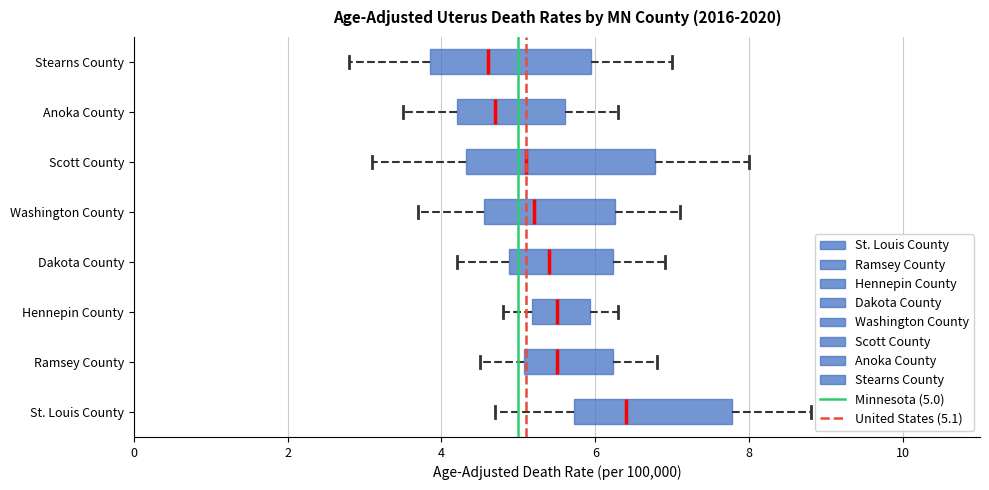

Reading bottom to top, transcribe this box plot: for each box, give where its median line is, the range the box spans, and where its two whiskers end, as read against the x-axis. The values are not printed on the chart, so give them approximately, as read against the axis.

St. Louis County: median 6.4, box 5.8 to 7.8, whiskers 4.8 to 8.8
Ramsey County: median 5.6, box 5.0 to 6.2, whiskers 4.6 to 6.8
Hennepin County: median 5.6, box 5.2 to 6.0, whiskers 4.8 to 6.4
Dakota County: median 5.4, box 4.8 to 6.2, whiskers 4.2 to 7.0
Washington County: median 5.2, box 4.6 to 6.2, whiskers 3.8 to 7.2
Scott County: median 5.2, box 4.4 to 6.8, whiskers 3.2 to 8.0
Anoka County: median 4.8, box 4.2 to 5.6, whiskers 3.6 to 6.4
Stearns County: median 4.6, box 3.8 to 6.0, whiskers 2.8 to 7.0